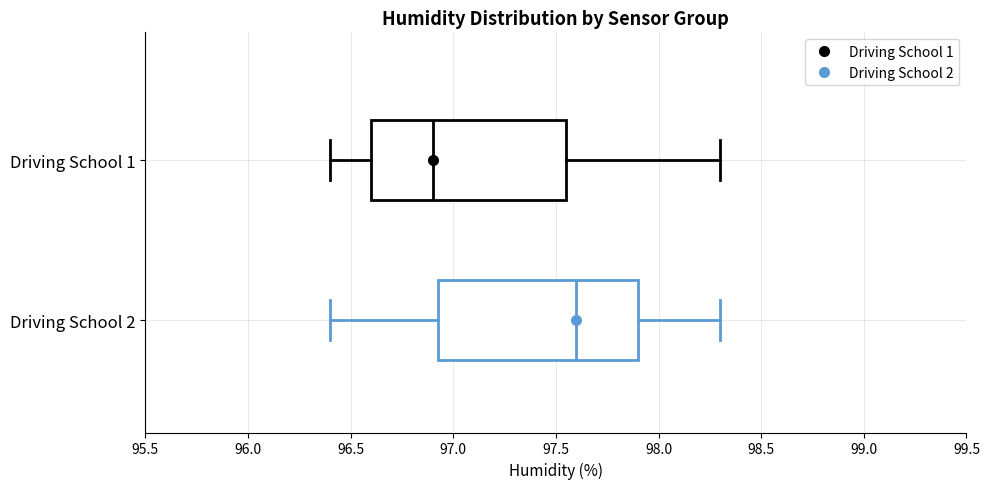

Reading bottom to top, transcribe this box plot: for each box, give where its median line is, the range the box spans, and where its two whiskers end, as read against the x-axis. The values are not printed on the chart, so give them approximately, as read against the axis.

Driving School 2: median 97.60, box 96.95 to 97.90, whiskers 96.40 to 98.30
Driving School 1: median 96.90, box 96.60 to 97.55, whiskers 96.40 to 98.30